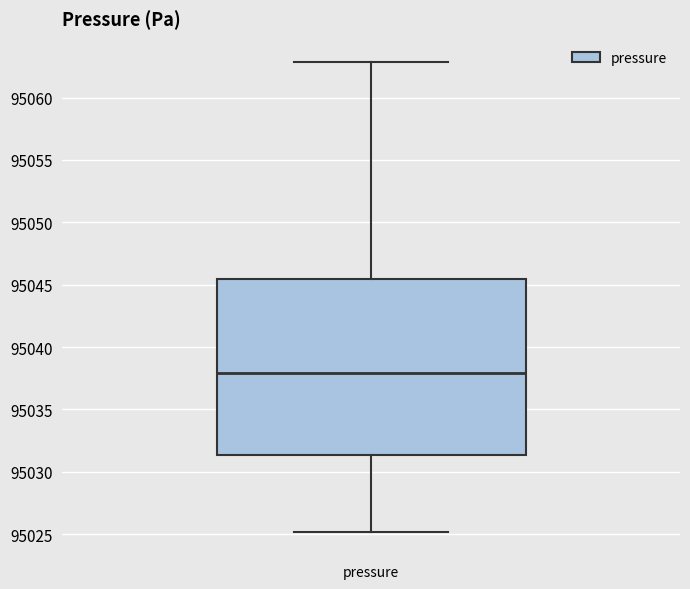

Where is the upper edge of the box for pressure on the y-axis? The values are not printed on the chart, so give them approximately, as read against the axis.

95045.5